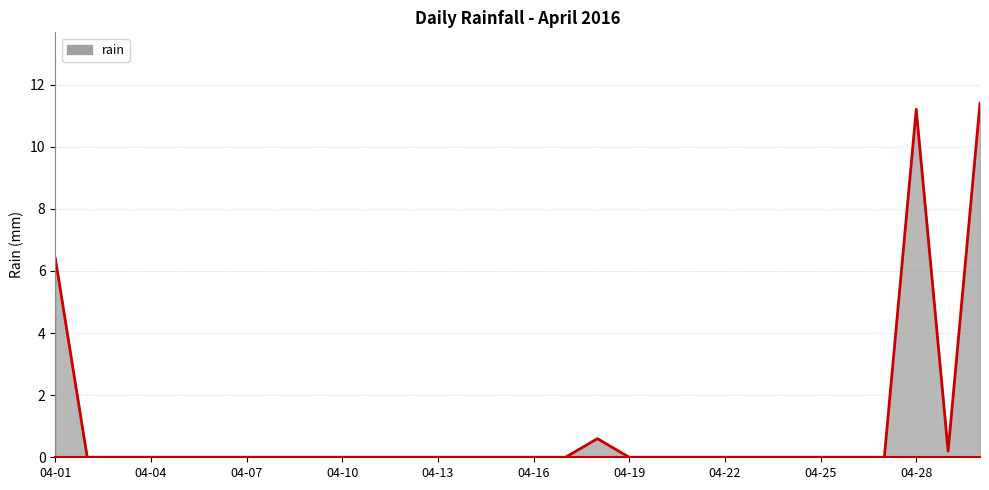

What is the greatest value displayed?

11.4